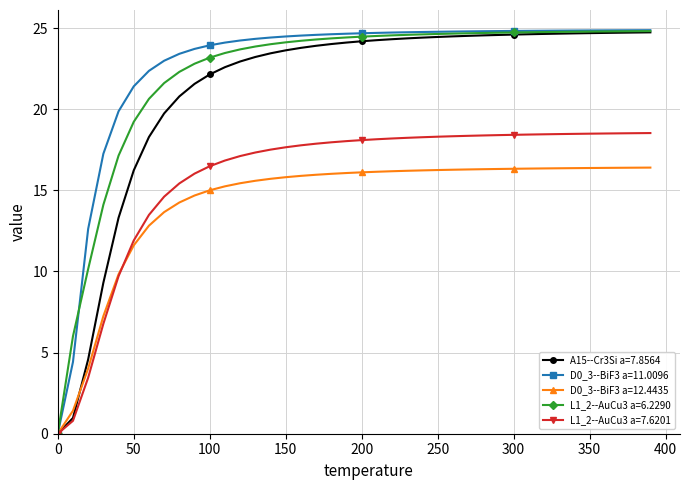

What is the sum of all D0_3--BiF3 a=11.0096 values?

908.2